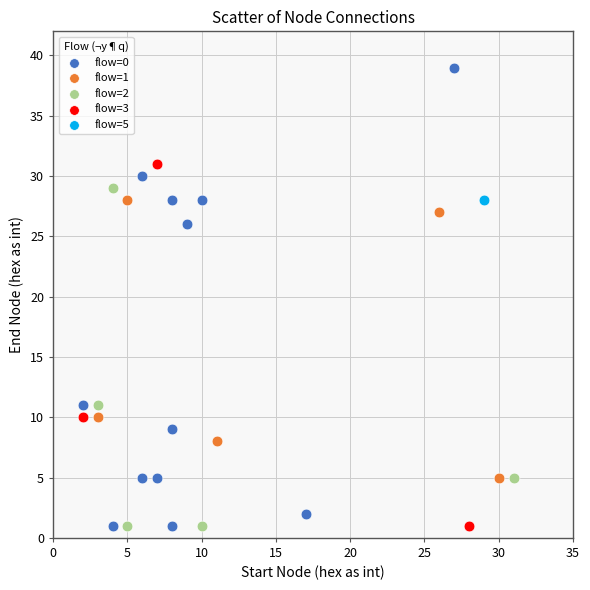

What are all the series names shown in the legend?

flow=0, flow=1, flow=2, flow=3, flow=5